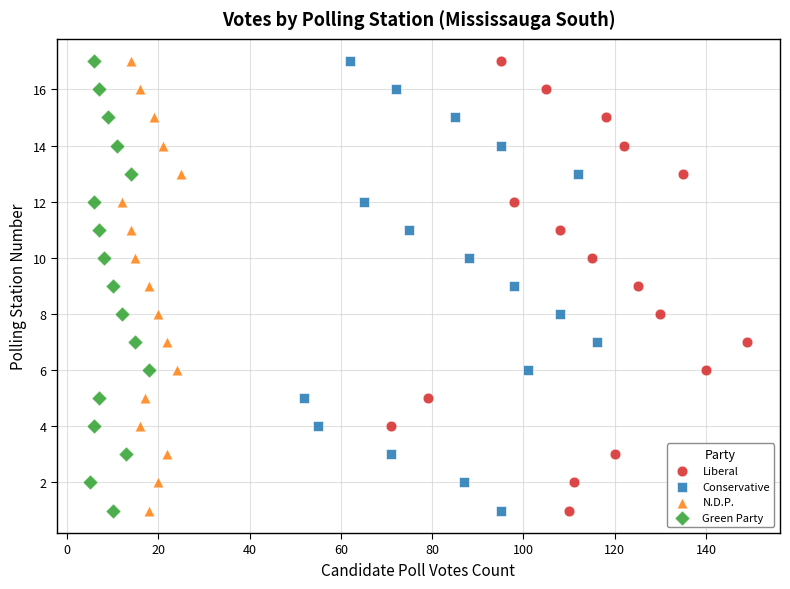

What are all the series names shown in the legend?

Liberal, Conservative, N.D.P., Green Party